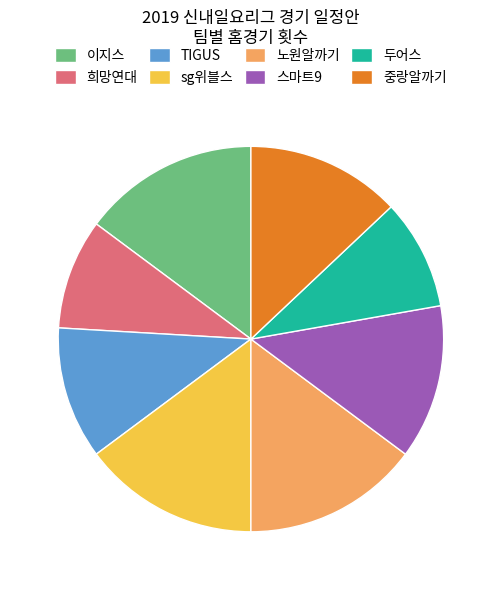

Do 이지스 and 희망연대 together represent more than half of the pie?

No